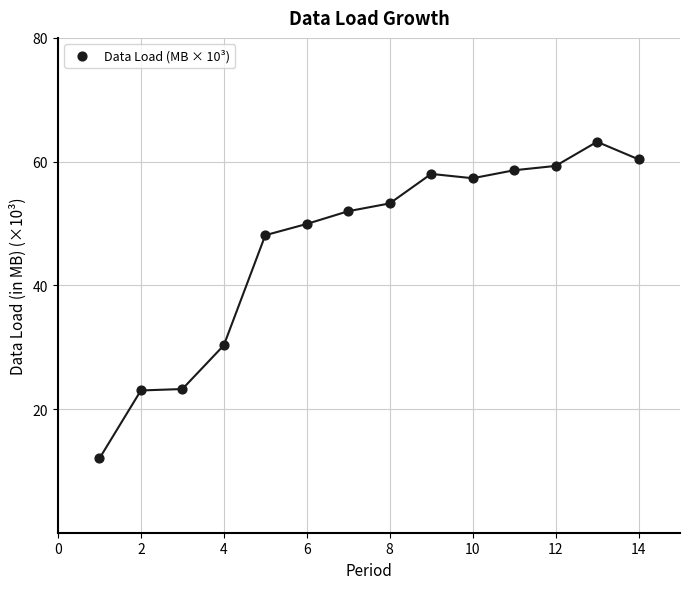

What Y value in the scatter plot is closest to 37?

30.3